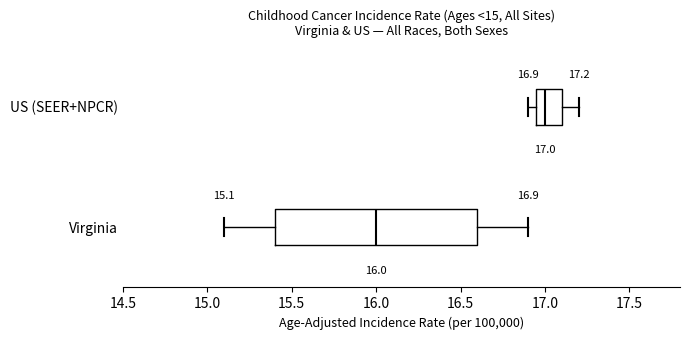

Which box has the furthest to the left median line?

Virginia